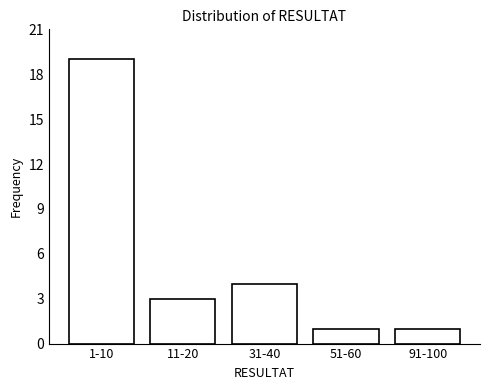

Reading left to right, list all the values displayed in this chart.

19	3	4	1	1